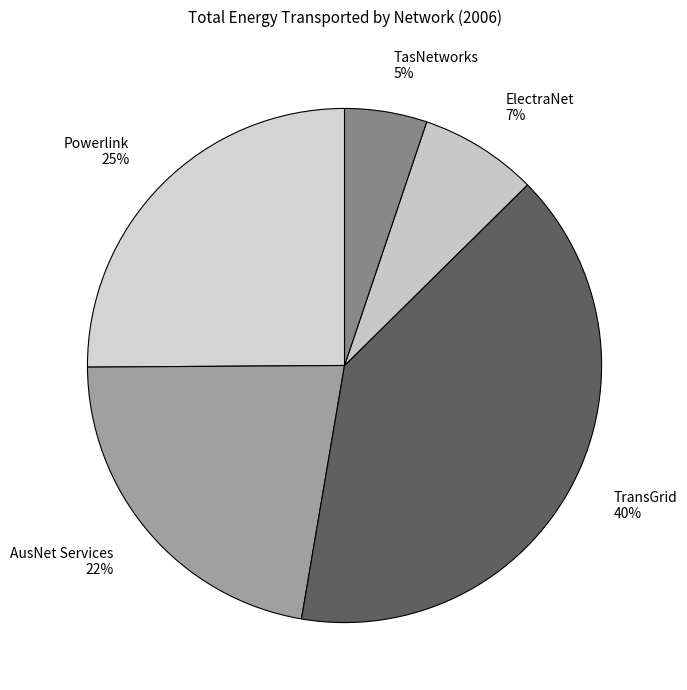

The ElectraNet slice represents 1% of the pie. True or false?

False